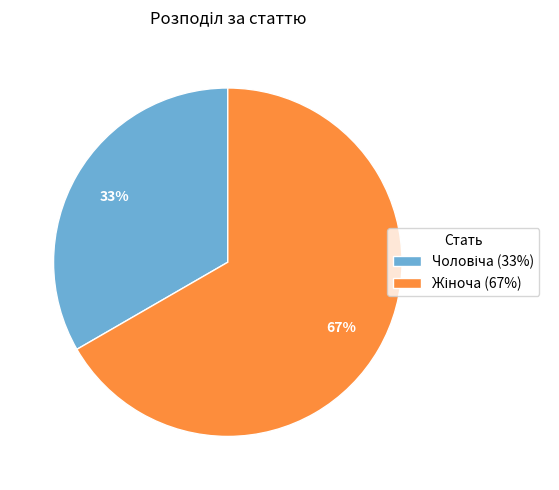

Is there a majority slice in this chart?

Yes